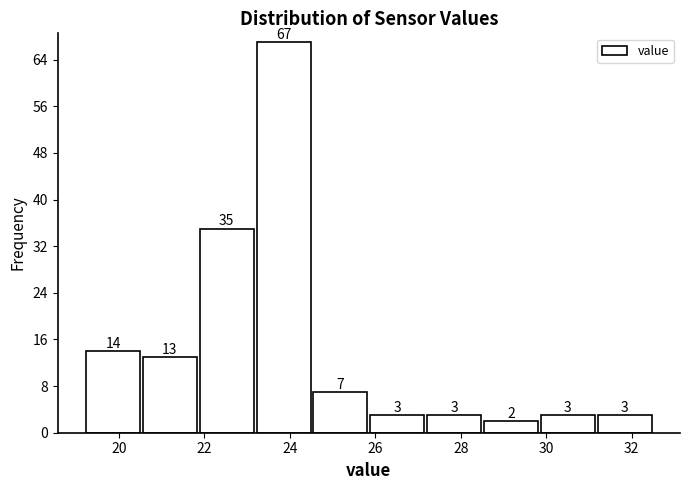

Which range on the x-axis has the tallest bar?

23.2 to 24.6